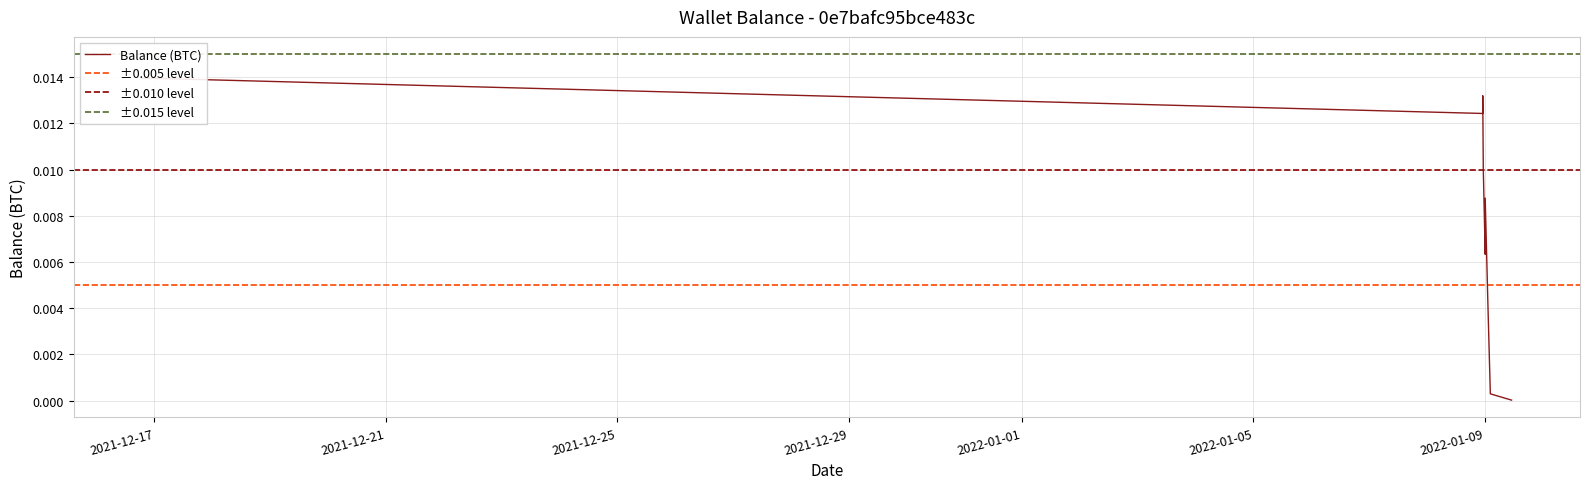

Rank the categories by value from lowest to highest.

2022-01-09 11:03:02, 2022-01-09 11:03:02, 2022-01-09 02:15:42, 2022-01-09 02:15:42, 2022-01-09 01:18:54, 2022-01-09 01:18:54, 2022-01-09 00:07:36, 2022-01-09 00:07:36, 2022-01-09 00:07:36, 2022-01-09 00:07:36, 2022-01-08 23:20:27, 2022-01-08 23:20:27, 2022-01-08 23:06:40, 2022-01-08 23:06:40, 2022-01-08 23:06:40, 2022-01-08 23:06:40, 2021-12-16 18:57:35